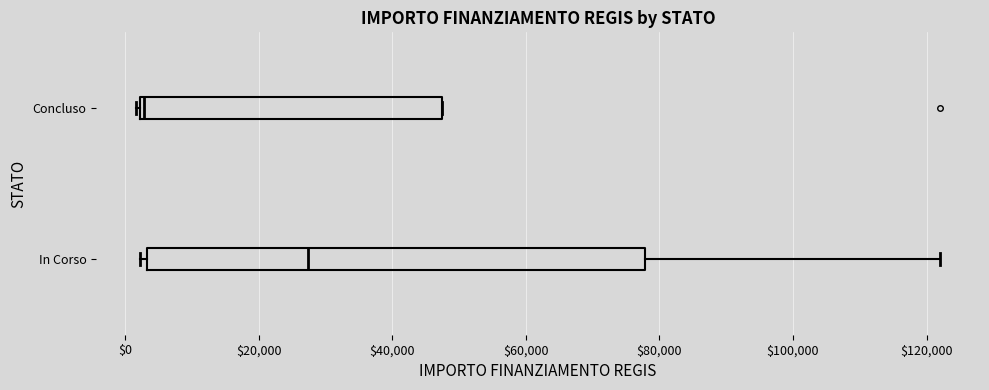

Reading bottom to top, transcribe this box plot: for each box, give where its median line is, the range the box spans, and where its two whiskers end, as read against the x-axis. The values are not printed on the chart, so give them approximately, as read against the axis.

In Corso: median 28000, box 4000 to 78000, whiskers 2000 to 122000
Concluso: median 2000, box 2000 to 48000, whiskers 2000 to 48000